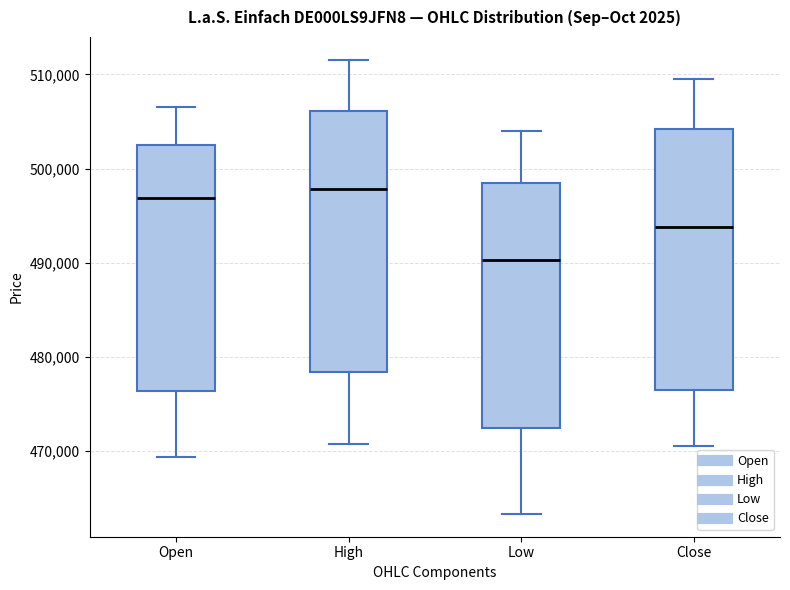

Reading left to right, transcribe this box plot: for each box, give where its median line is, the range the box spans, and where its two whiskers end, as read against the y-axis. The values are not printed on the chart, so give them approximately, as read against the axis.

Open: median 497000, box 476000 to 502000, whiskers 469000 to 507000
High: median 498000, box 478000 to 506000, whiskers 471000 to 512000
Low: median 490000, box 473000 to 498000, whiskers 463000 to 504000
Close: median 494000, box 477000 to 504000, whiskers 471000 to 510000